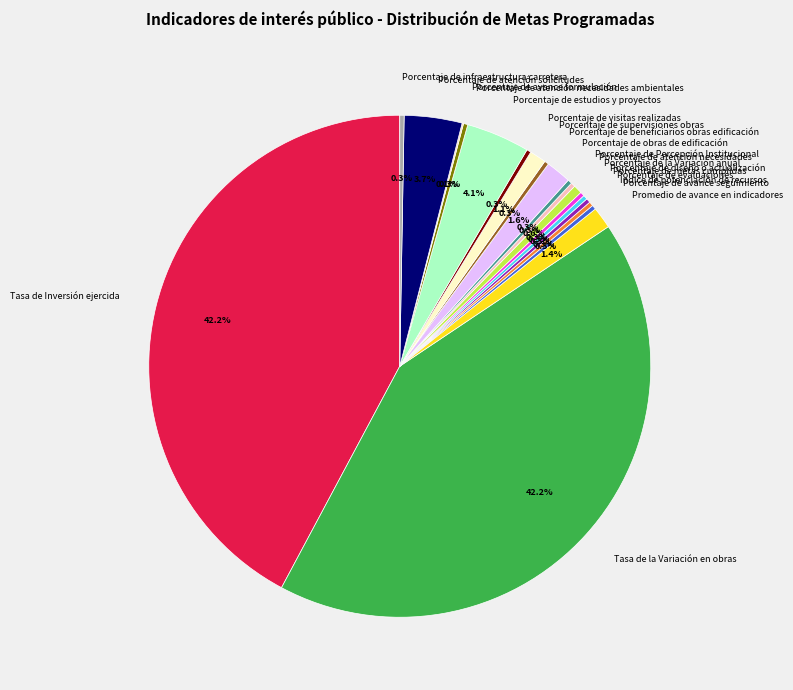

How much of the chart is everything except Porcentaje de atención necesidades ambientales?

99.7%